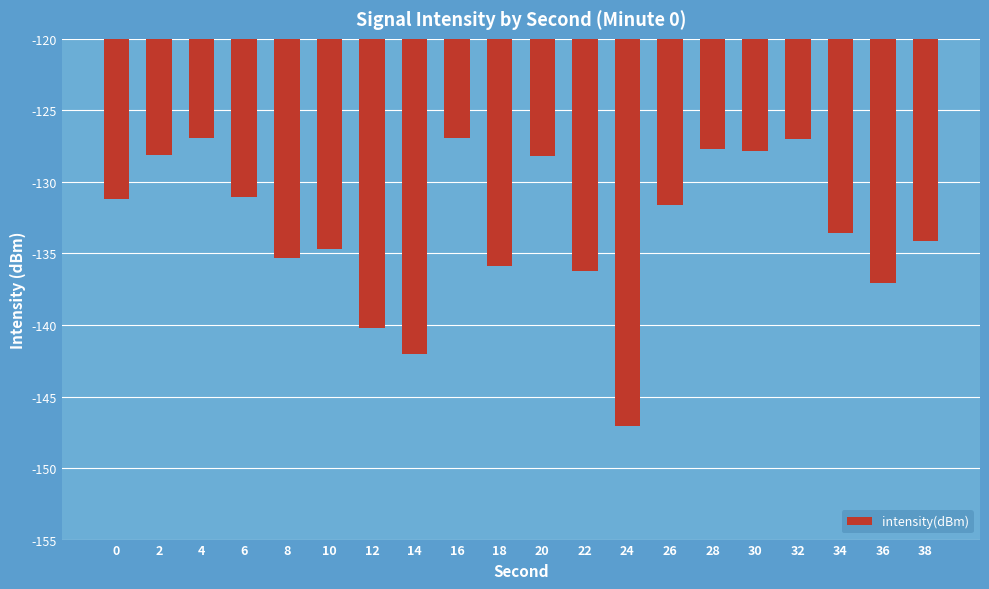

What is the maximum value shown in the chart?

-126.9